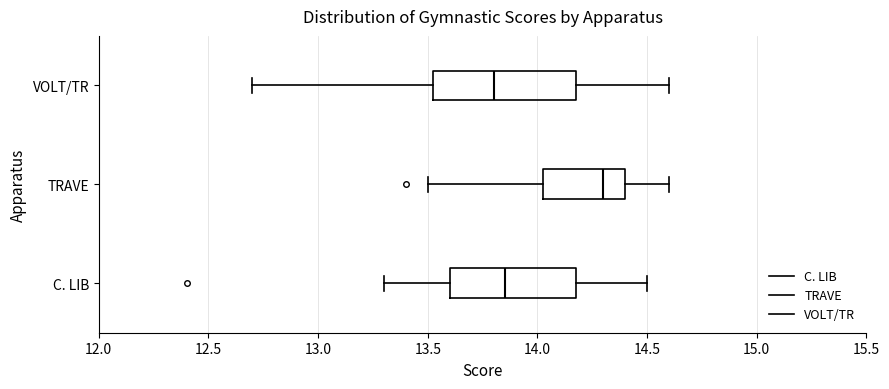

Where does the left whisker of the box for VOLT/TR end on the x-axis? The values are not printed on the chart, so give them approximately, as read against the axis.

12.70